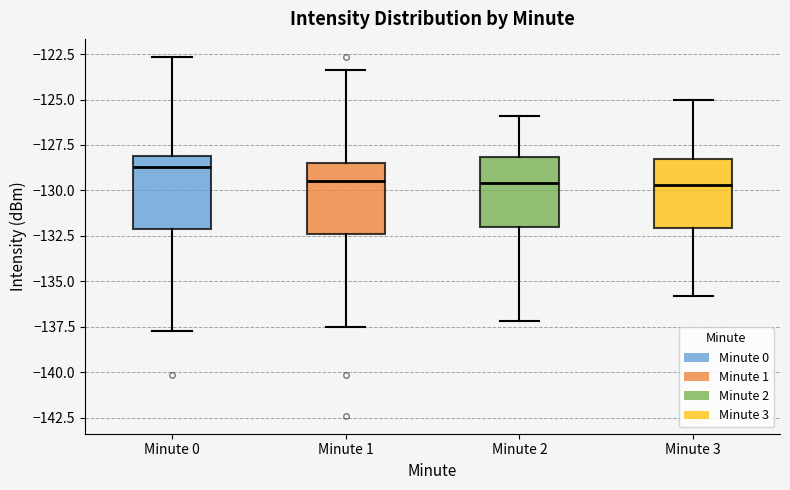

Where does the upper whisker of the box for Minute 3 end on the y-axis? The values are not printed on the chart, so give them approximately, as read against the axis.

-125.0